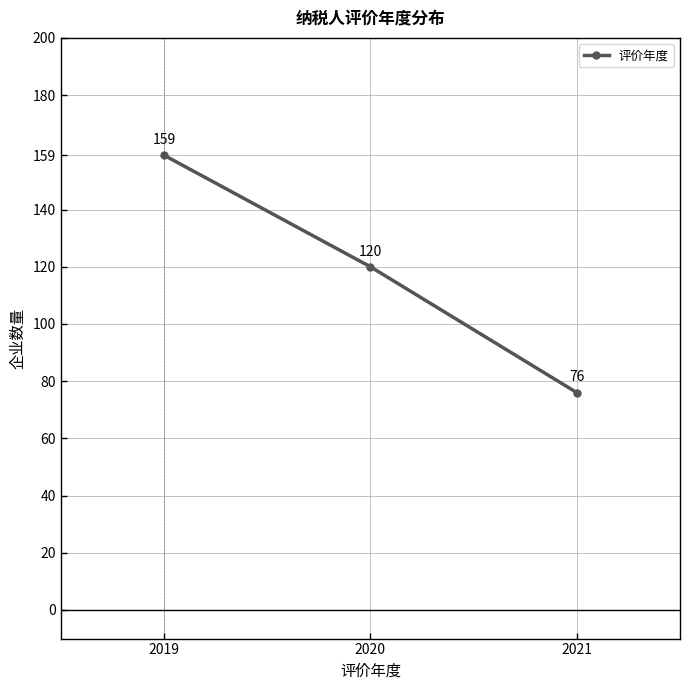

The value at 2021 is 76. True or false?

True